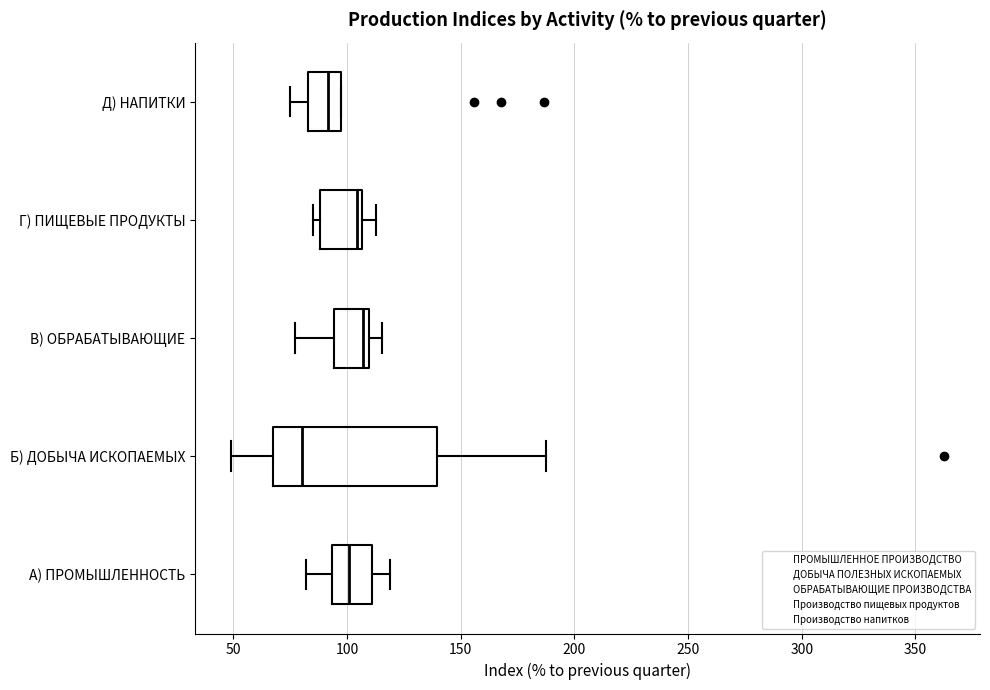

Where does the right whisker of the box for В) ОБРАБАТЫВАЮЩИЕ end on the x-axis? The values are not printed on the chart, so give them approximately, as read against the axis.

115